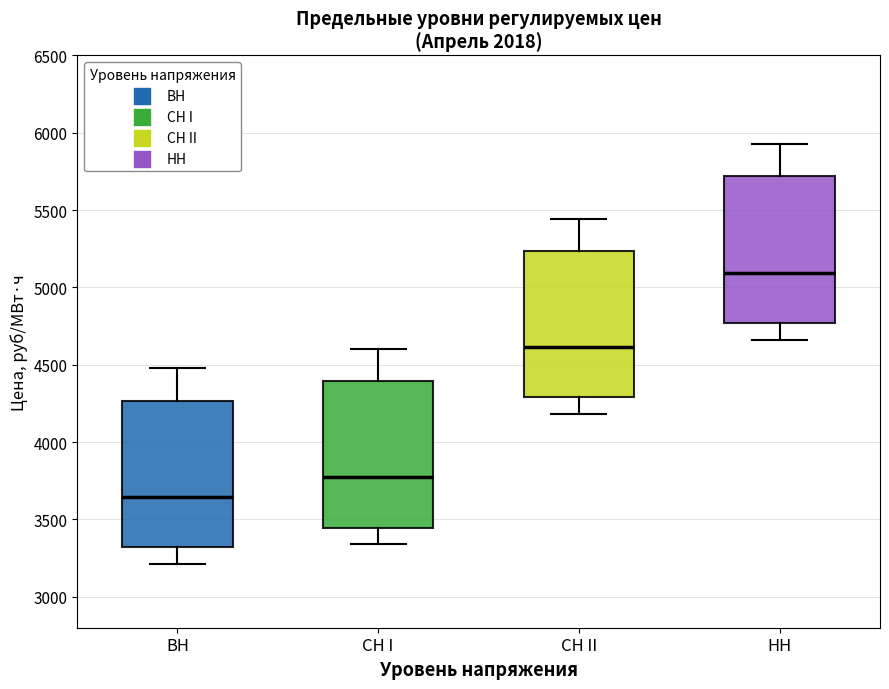

Which box's median line is the highest?

НН